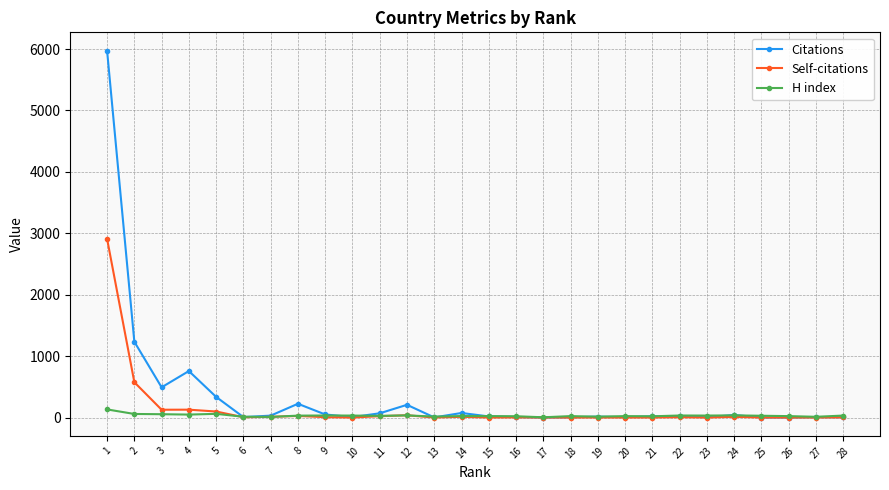

Does the chart have visible grid lines?

Yes